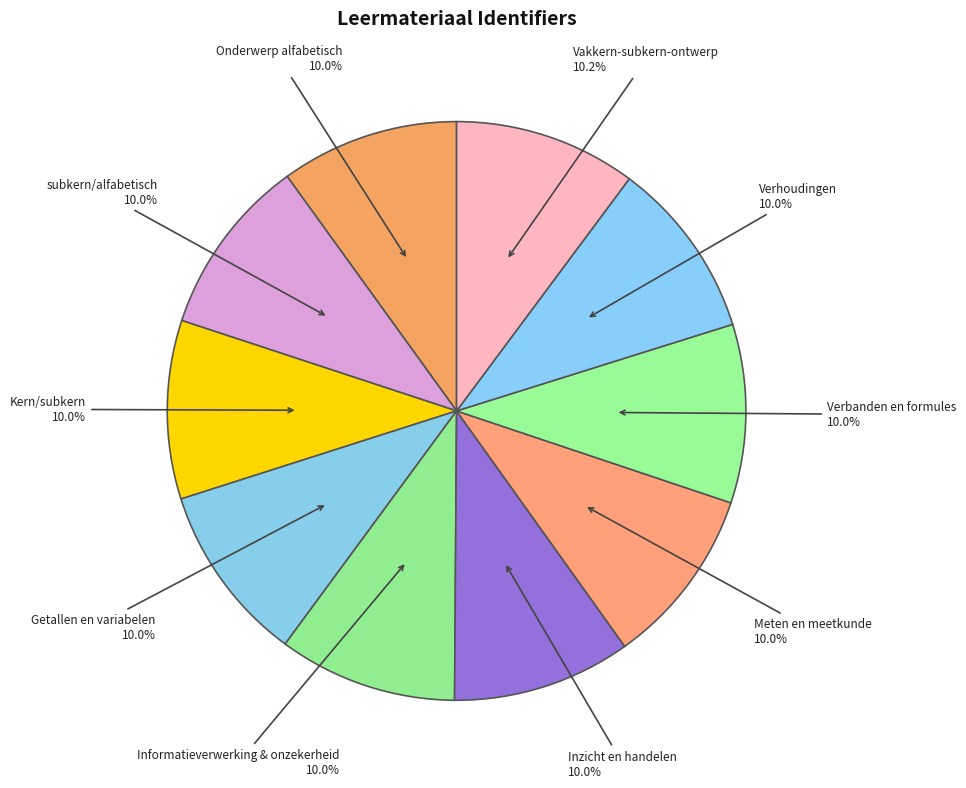

Is it true that Verbanden en formules is 10% of the pie?

True